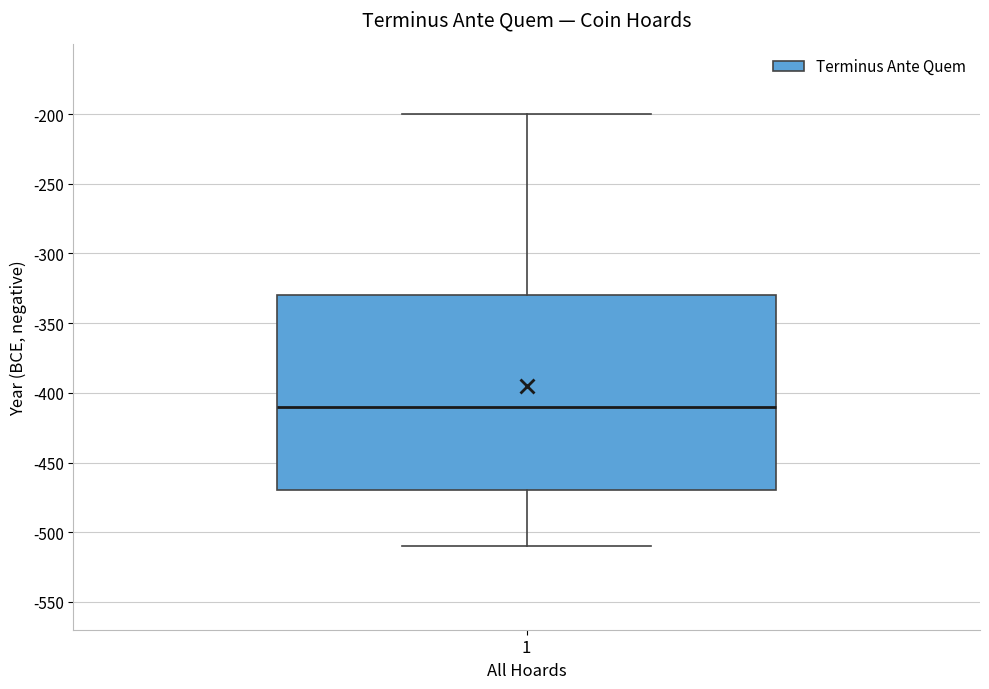

Where does the upper whisker of the box at x = 1 end on the y-axis? The values are not printed on the chart, so give them approximately, as read against the axis.

-200